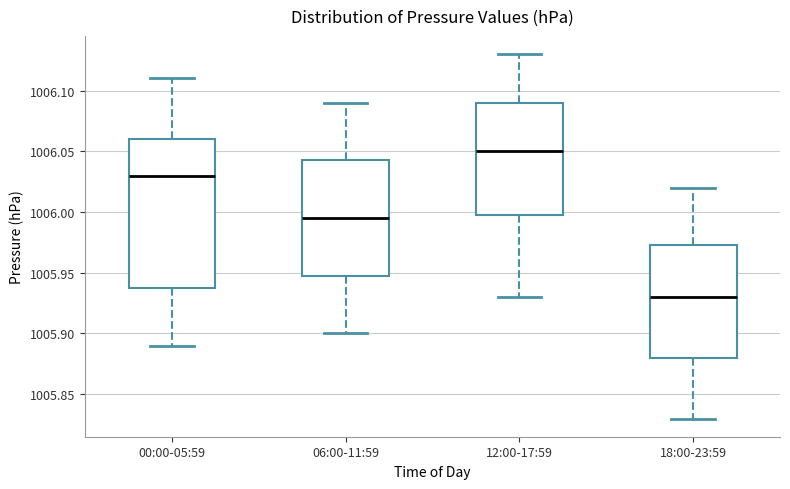

Comparing the boxes themselves (not the whiskers), which one is the tallest?

00:00-05:59